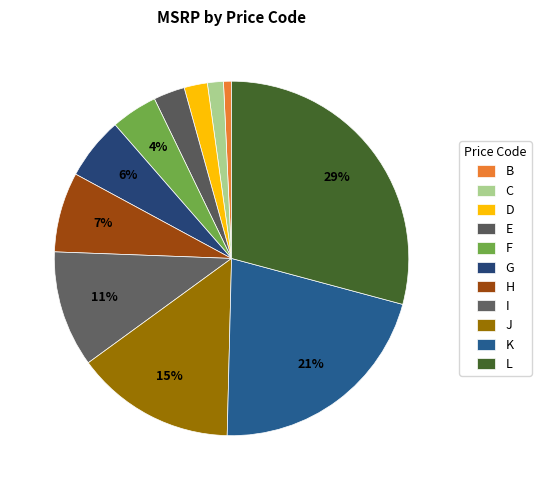

What percentage is NOT represented by F?

95.8%